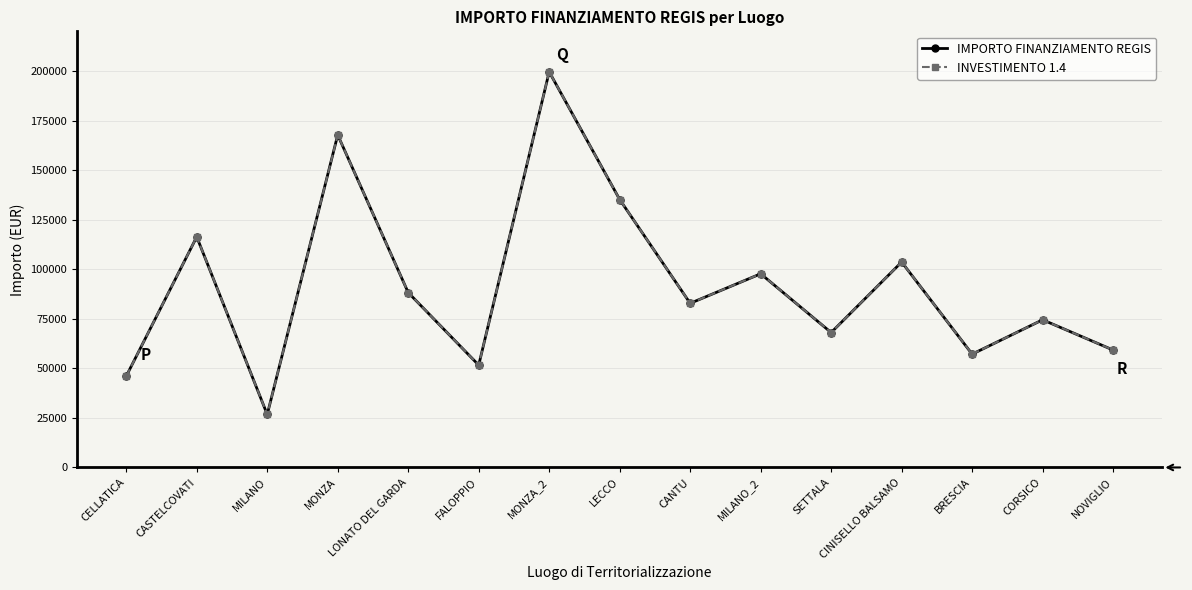

Between CINISELLO BALSAMO and CORSICO, which series saw the biggest shift?

IMPORTO FINANZIAMENTO REGIS